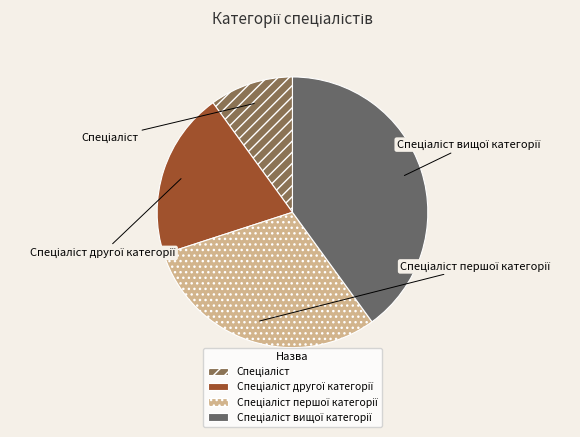

The Спеціаліст першої категорії slice represents 40% of the pie. True or false?

False